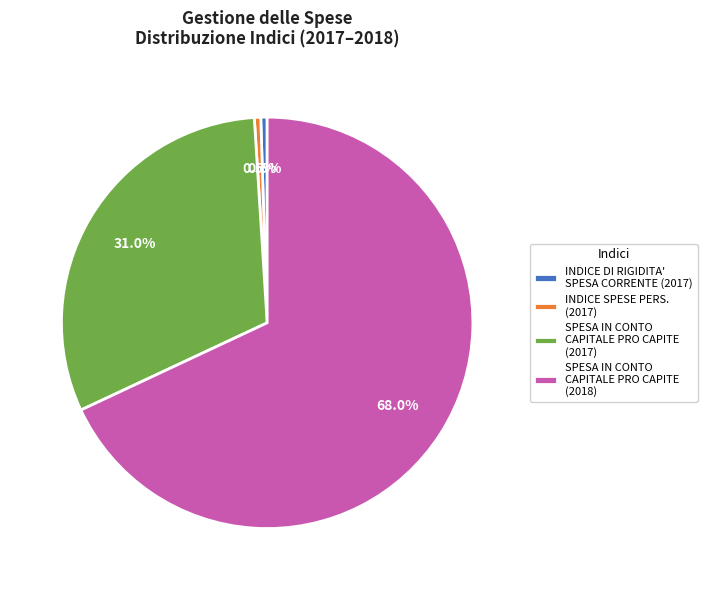

What is the largest slice in the pie chart?

SPESA IN CONTO CAPITALE PRO CAPITE (2018)